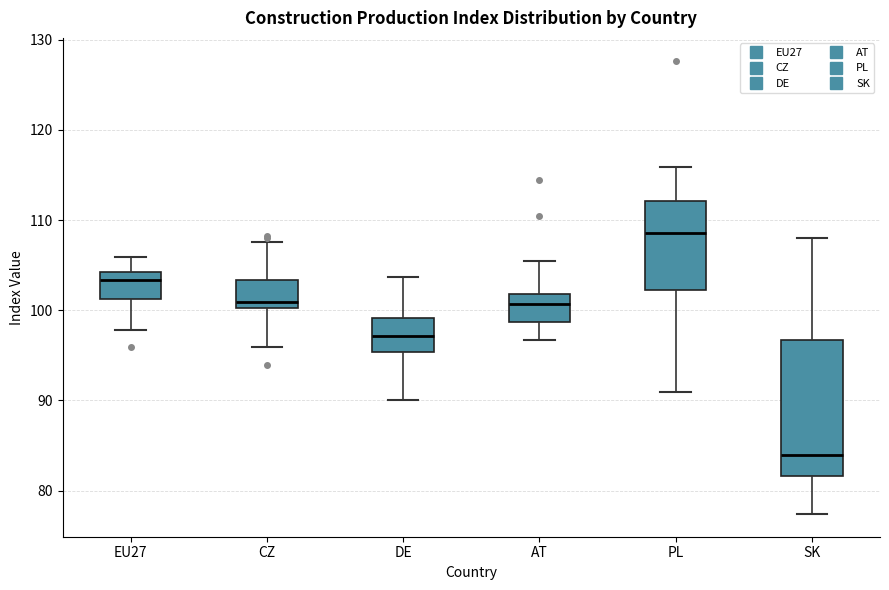

Which box's median line is the highest?

PL